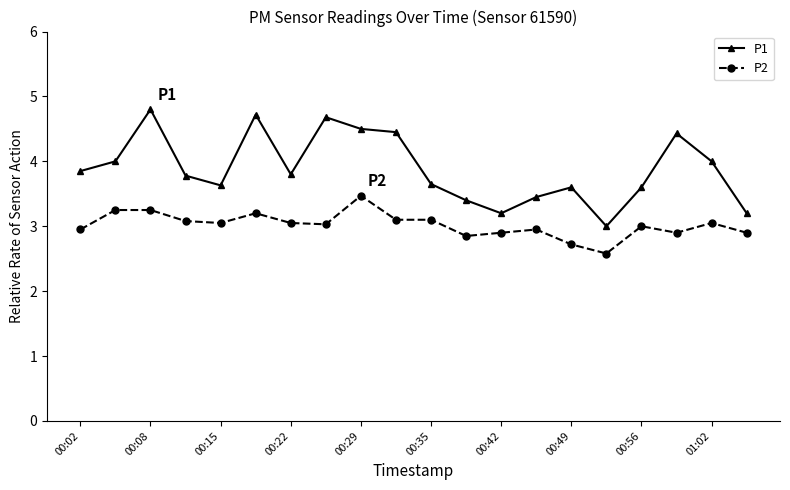

True or false: P2 and P1 intersect in this chart.

False